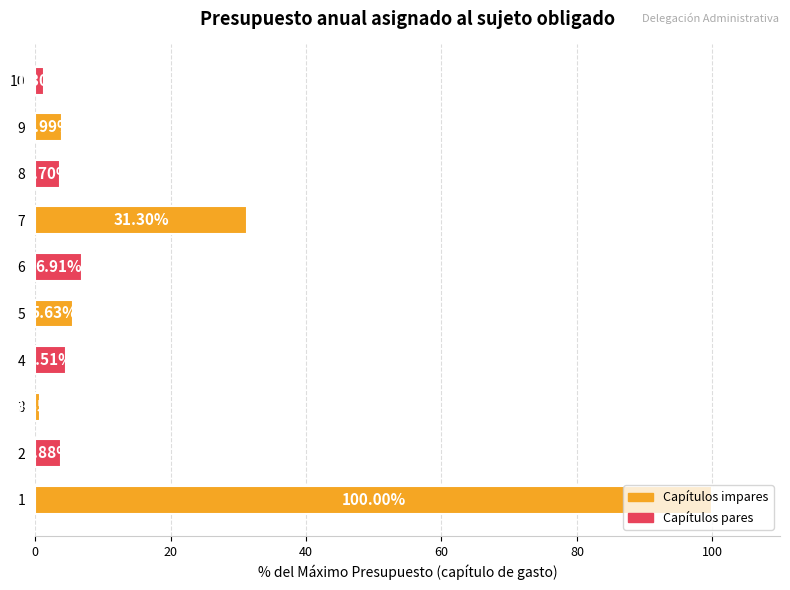

How many bars are there in total?

10